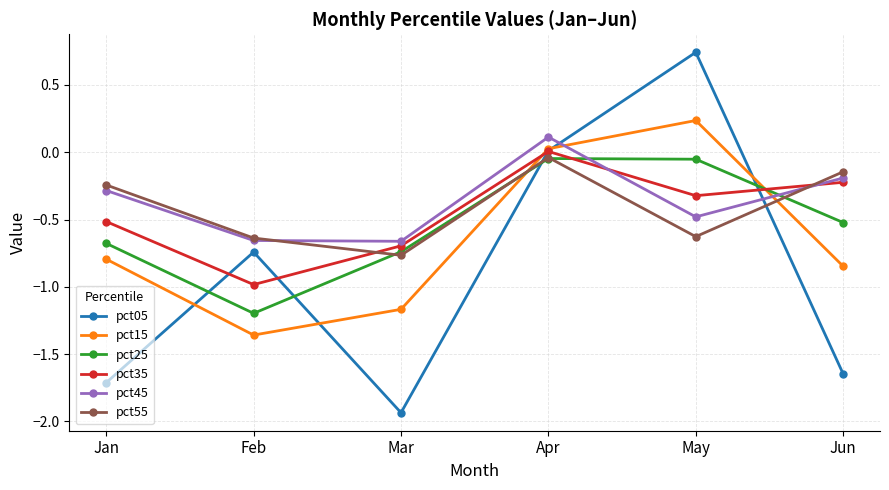

How many intersections are there between pct15 and pct25?

2